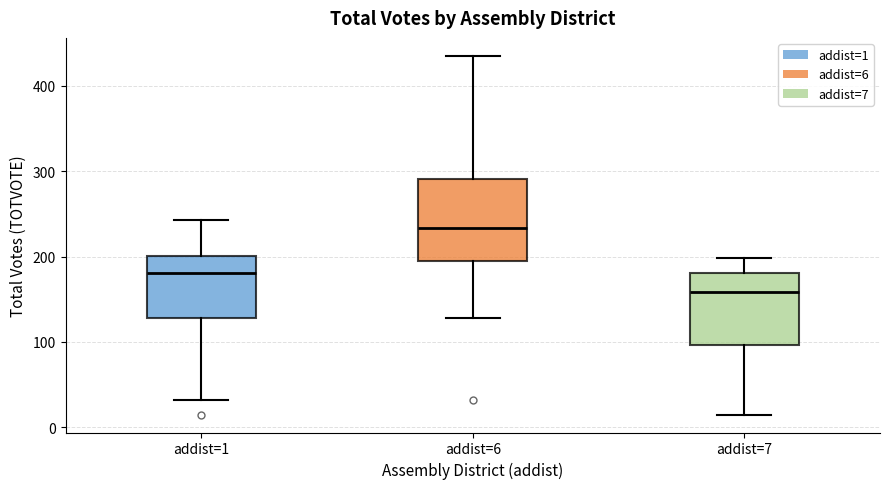

Which box is the tallest, from its lower edge to its upper edge?

addist=6